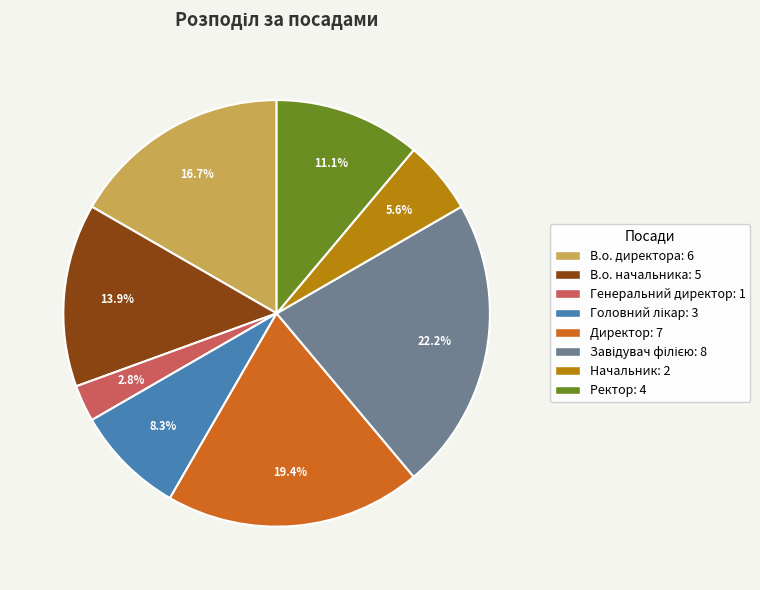

To the nearest percent, what is the difference between the largest and smallest slice percentages?

19%